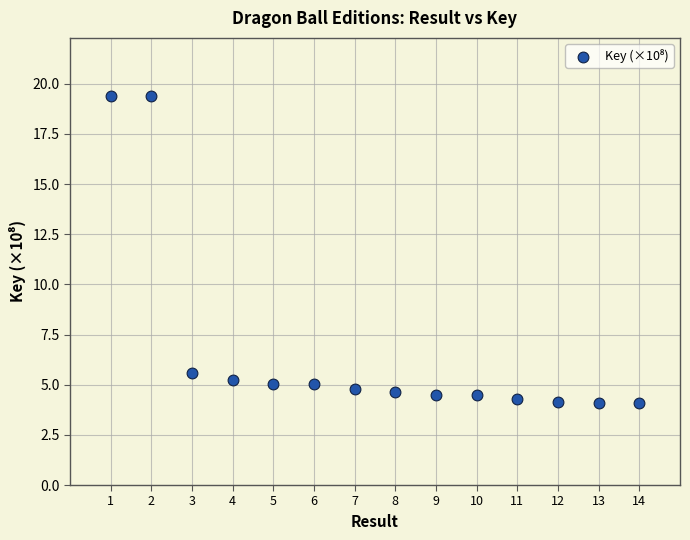

What Y value in the scatter plot is closest to 11?

5.6